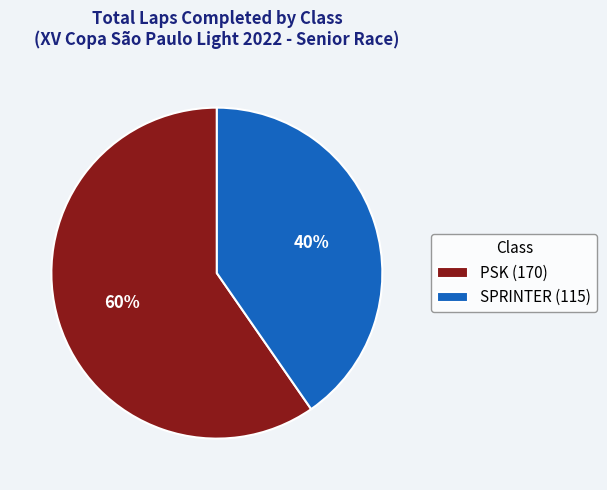

To the nearest percent, what portion does SPRINTER (115) represent?

40%